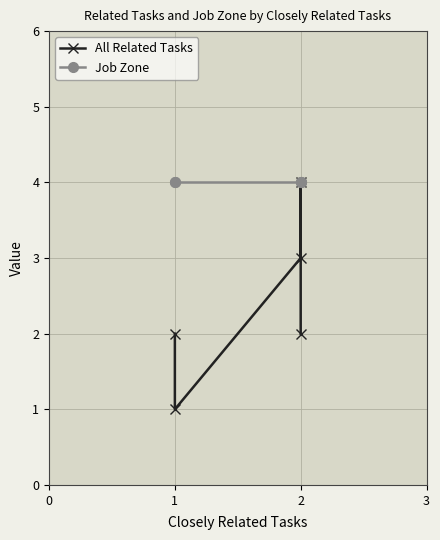

Reading right to left, transcribe all the data shown in this chart.

All Related Tasks: 2	4	3	1	2
Job Zone: 4	4	4	4	4